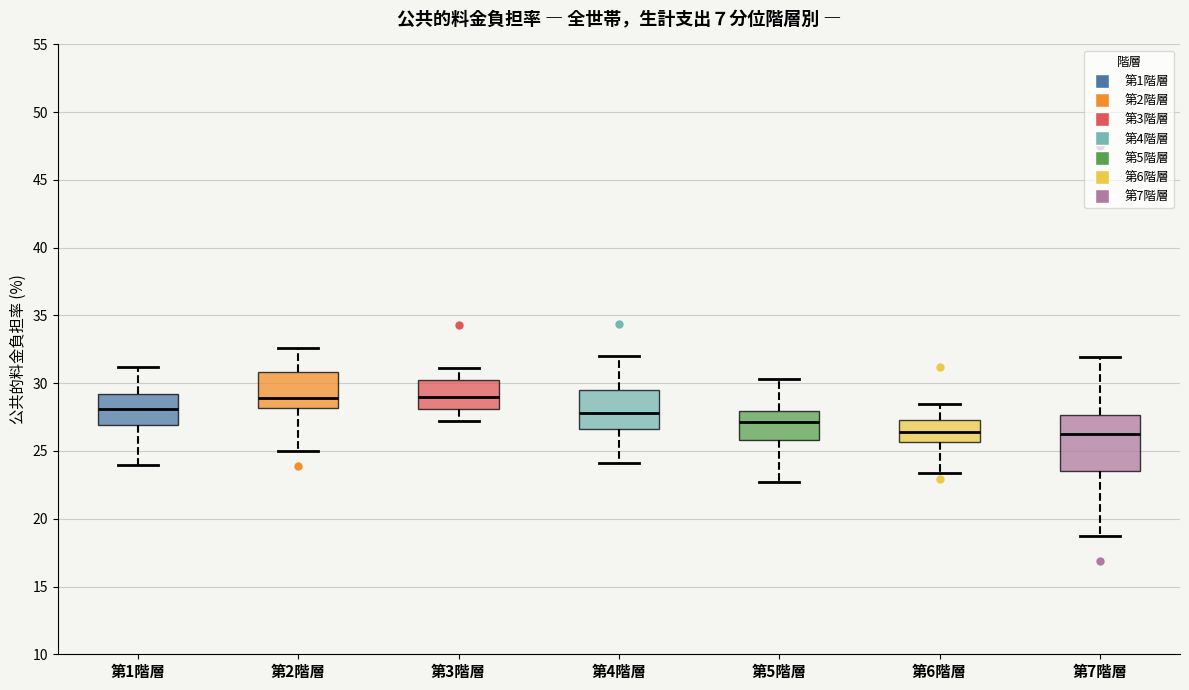

Where does the upper whisker of the box for 第1階層 end on the y-axis? The values are not printed on the chart, so give them approximately, as read against the axis.

31.0